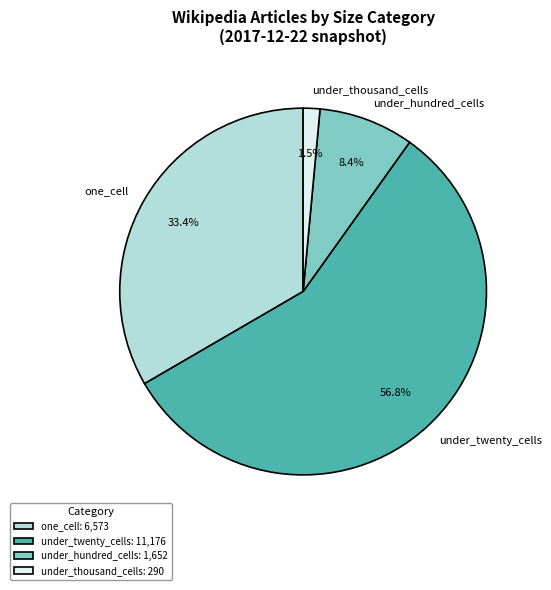

Combined, what portion of the pie is one_cell and under_thousand_cells?

34.9%